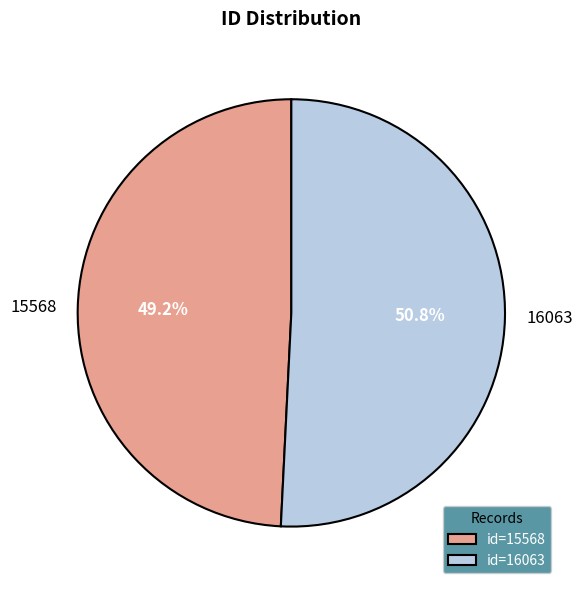

To the nearest percent, what percentage of the pie is 16063?

51%